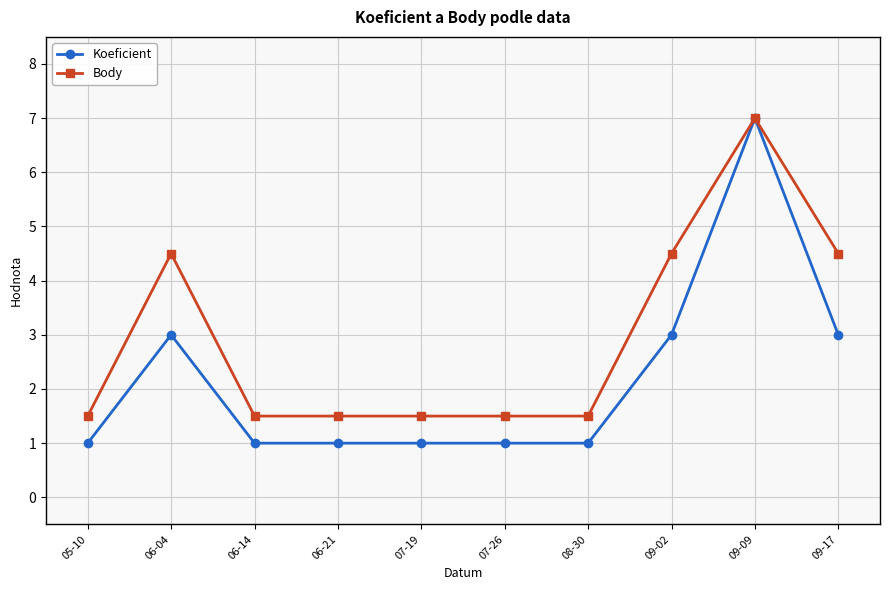

Reading left to right, extract all data points from this chart.

Koeficient: 1.0	3.0	1.0	1.0	1.0	1.0	1.0	3.0	7.0	3.0
Body: 1.5	4.5	1.5	1.5	1.5	1.5	1.5	4.5	7.0	4.5